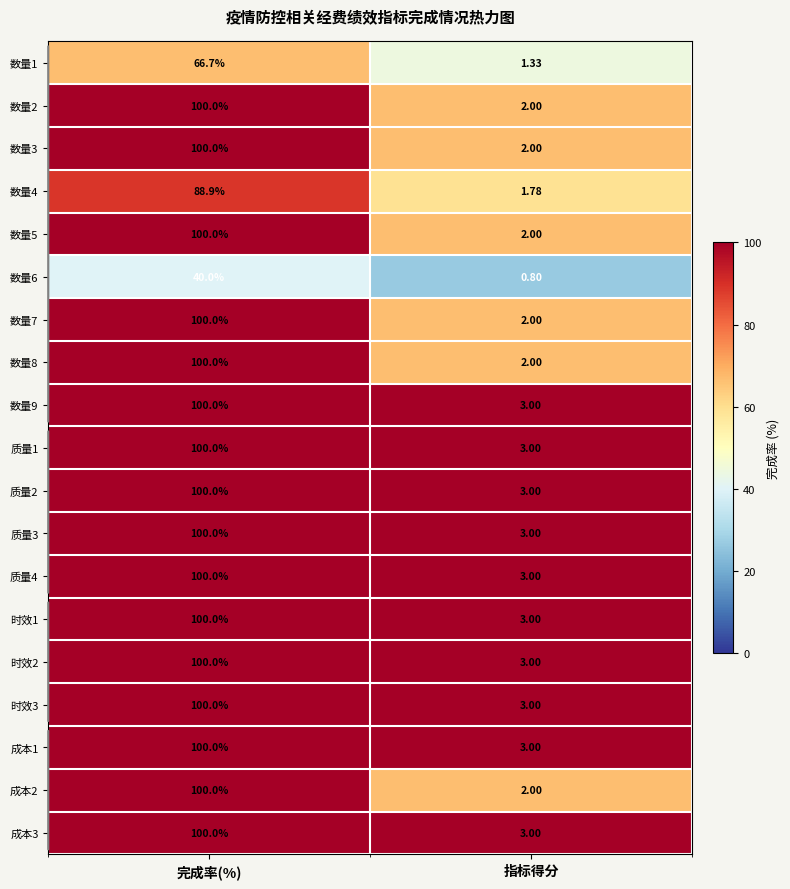

Which label corresponds to the largest value in the chart?

完成率(%)